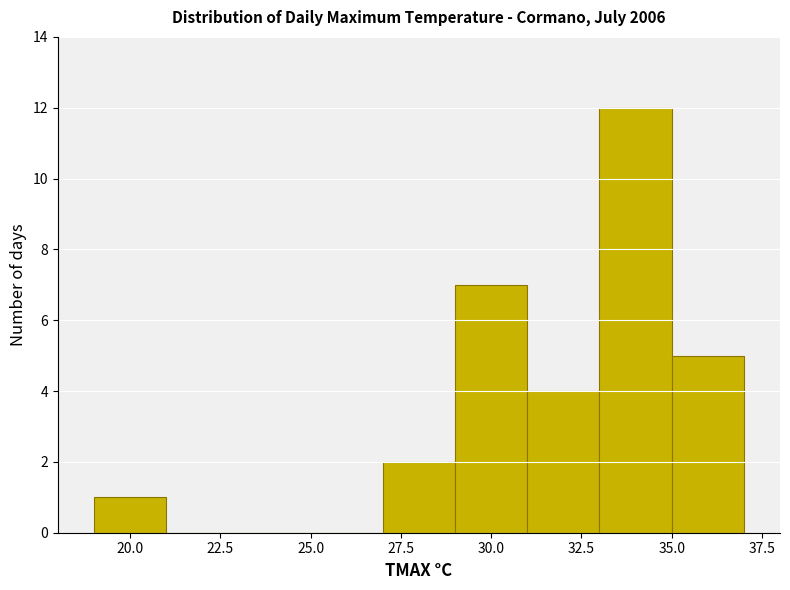

Which range on the x-axis has the tallest bar?

33 to 35